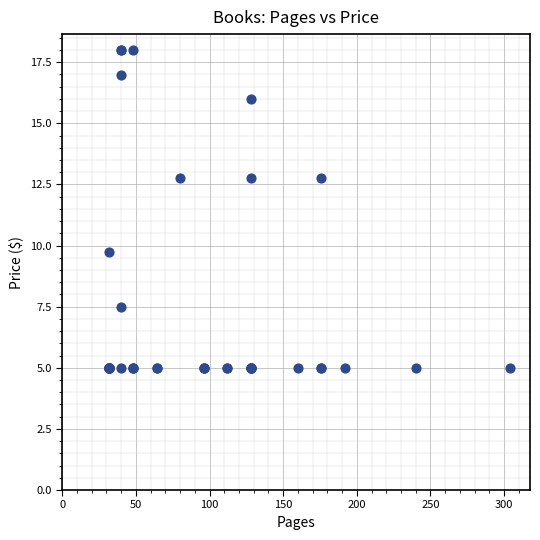

What Y value in the scatter plot is closest to 11?

9.8